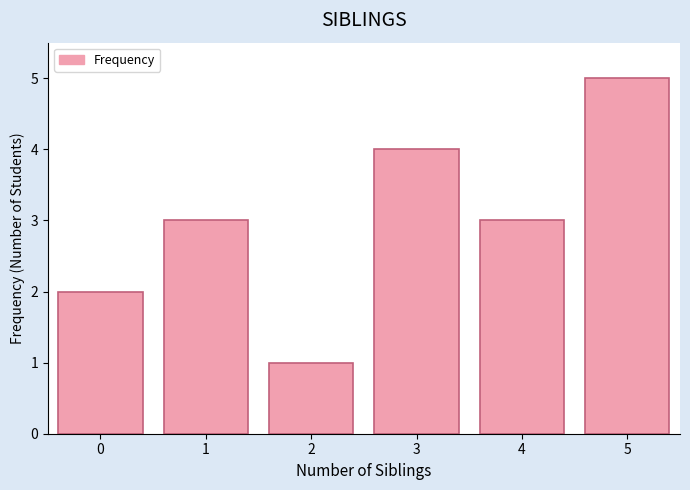

Reading left to right, extract all data points from this chart.

0=2	1=3	2=1	3=4	4=3	5=5